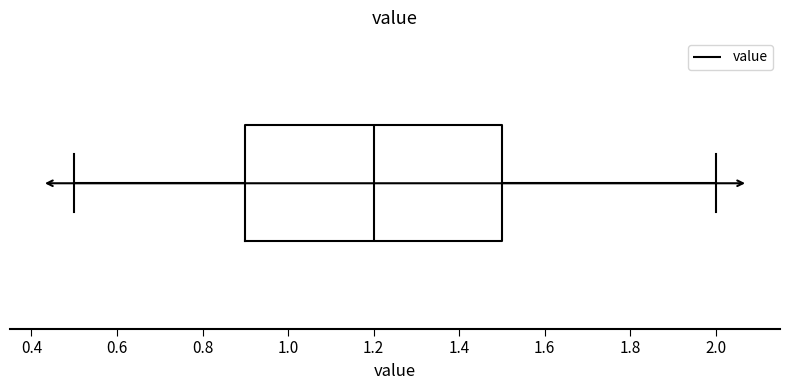

Where does the right whisker of the box end on the x-axis? The values are not printed on the chart, so give them approximately, as read against the axis.

2.0